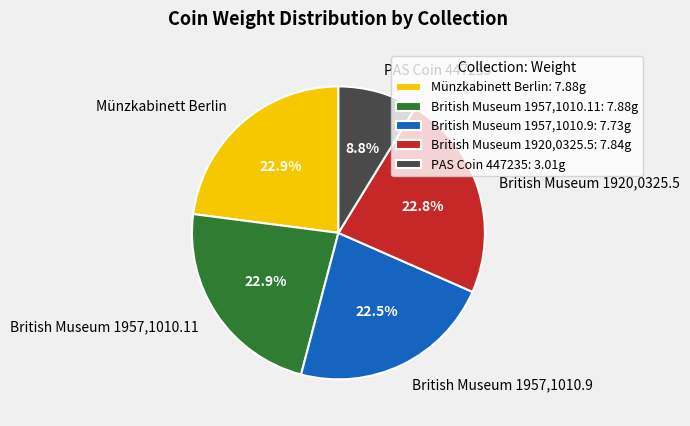

Approximately how many times larger is the value at British Museum 1957,1010.11 compared to PAS Coin 447235?

2.6